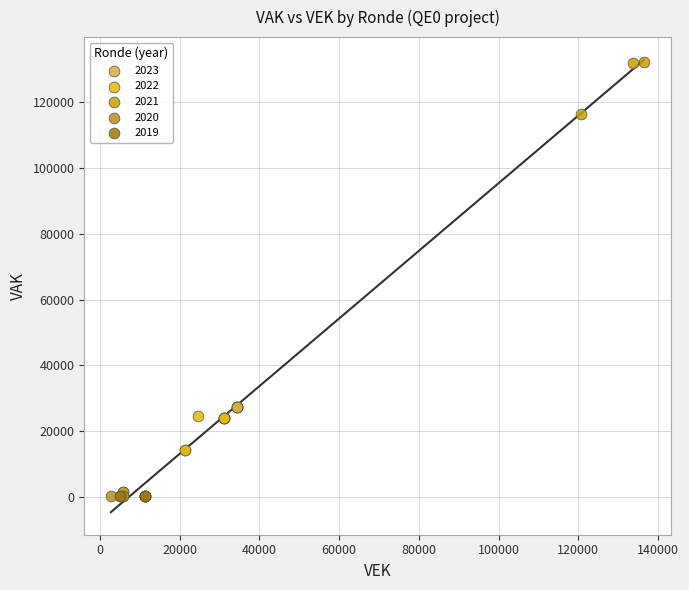

Which series reaches the maximum Y coordinate?

2021